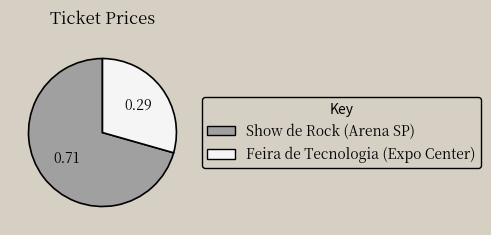

Count the number of slices in the pie.

2